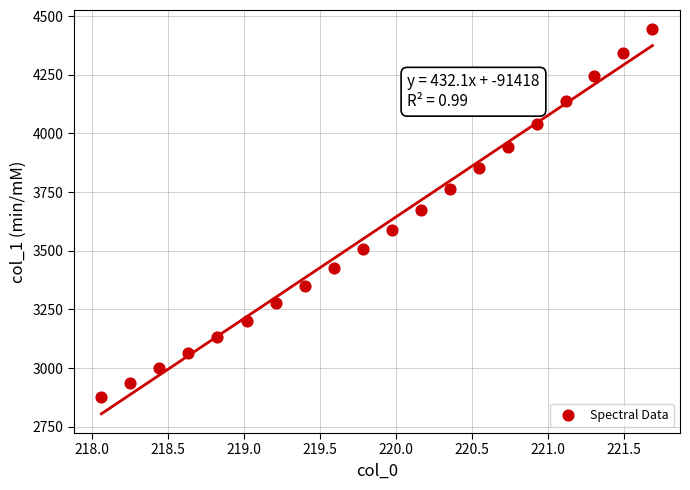

What is the range of X values (max minus min)?

3.6